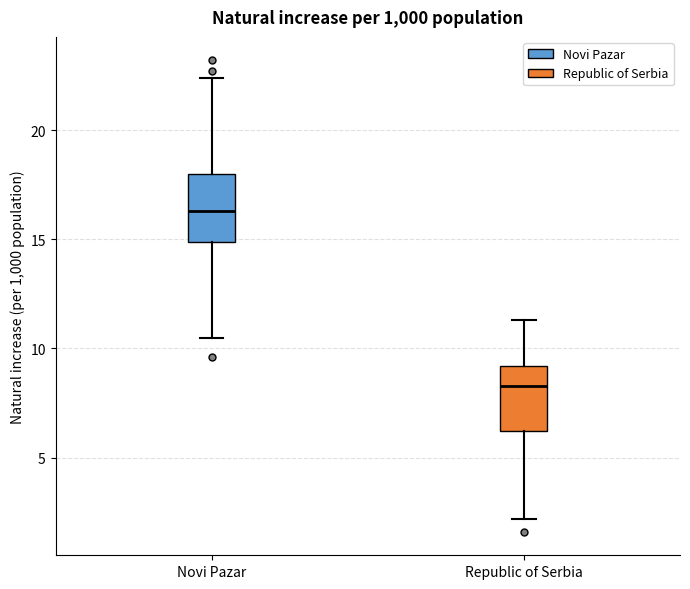

Where does the lower whisker of the box for Republic of Serbia end on the y-axis? The values are not printed on the chart, so give them approximately, as read against the axis.

2.0